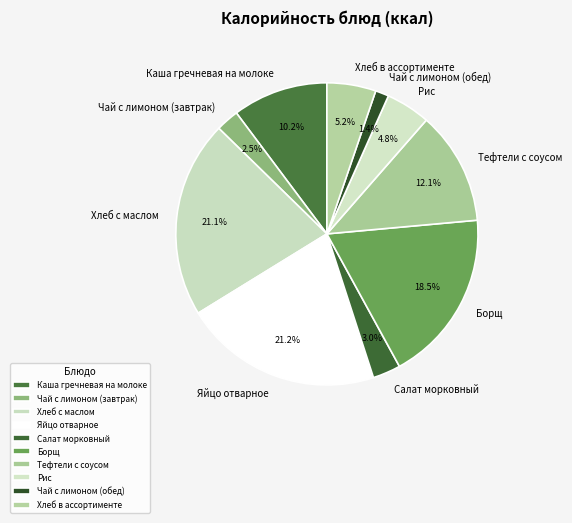

Is there any slice that represents more than half of the pie?

No